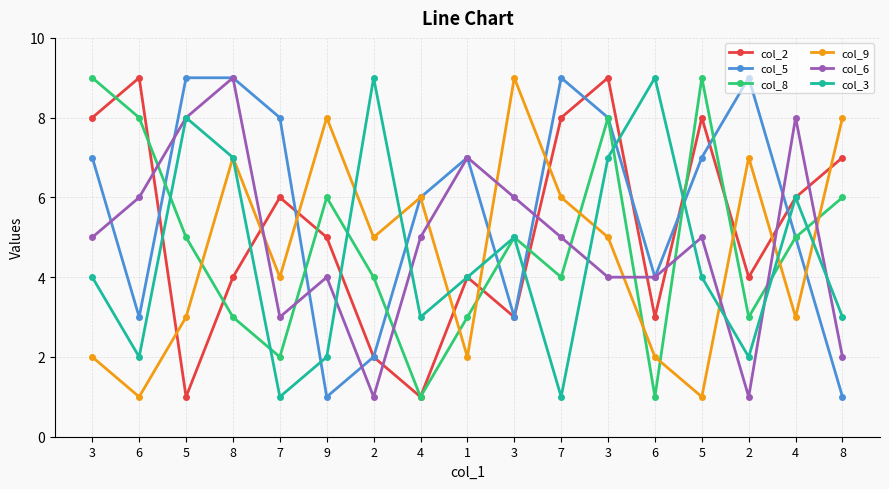

True or false: col_2 and col_5 cross at least once.

True